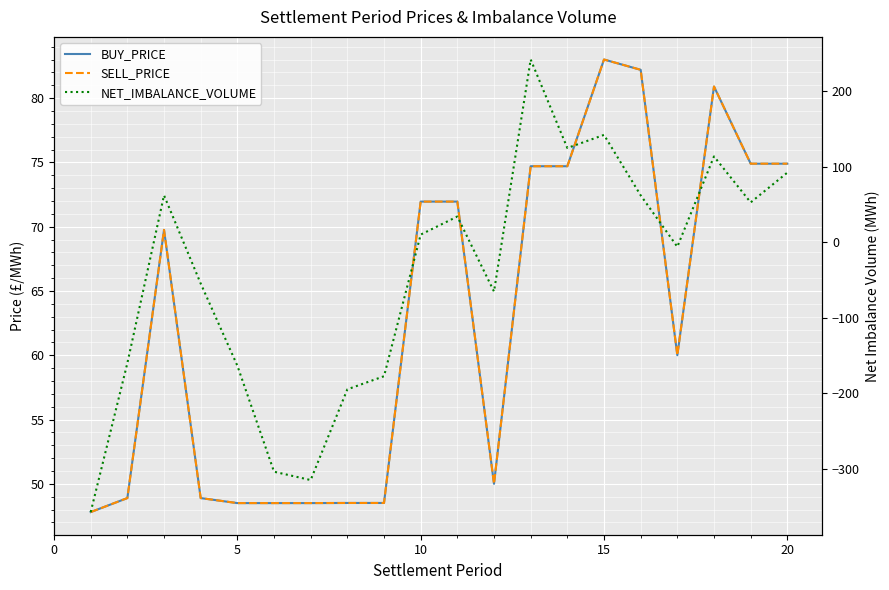

The value of SELL_PRICE at 13 is 38.0. True or false?

False